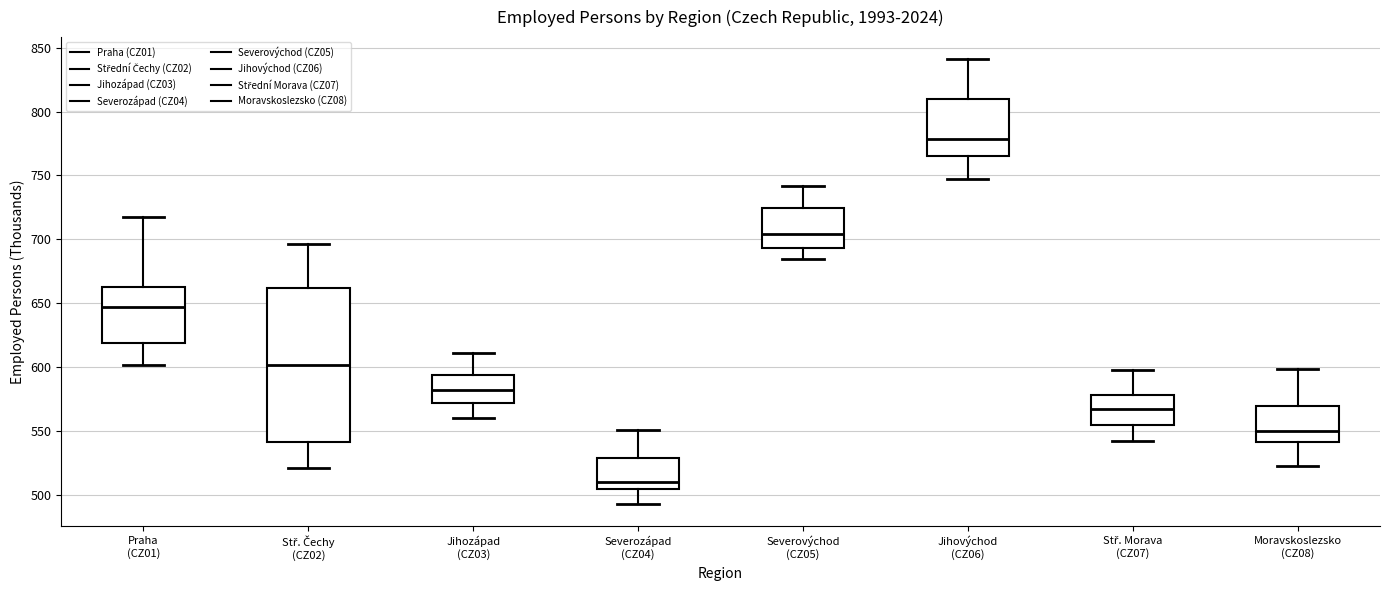

Which box has the highest median line?

Jihovýchod (CZ06)